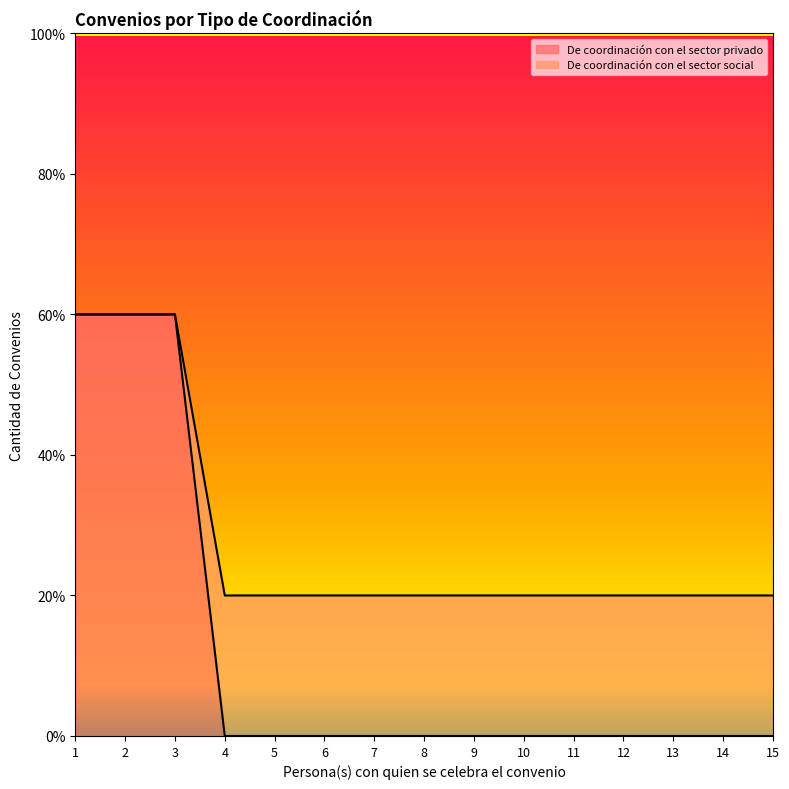

True or false: De coordinación con el sector social and De coordinación con el sector privado intersect in this chart.

False